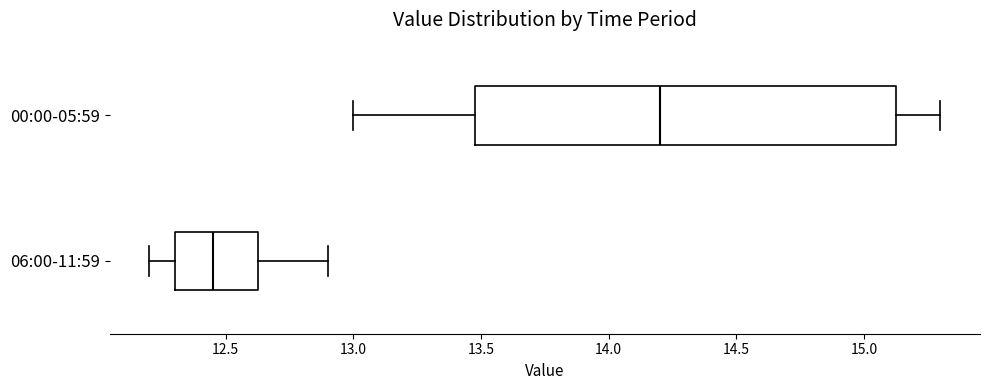

Reading bottom to top, read every box against the x-axis: the position of its median line, the range the box covers, and the ends of its whiskers. The values are not printed on the chart, so give them approximately, as read against the axis.

06:00-11:59: median 12.45, box 12.30 to 12.65, whiskers 12.20 to 12.90
00:00-05:59: median 14.20, box 13.50 to 15.15, whiskers 13.00 to 15.30